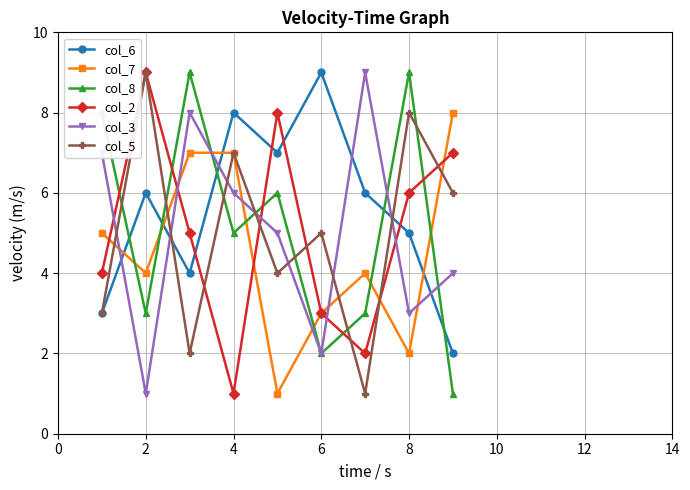

Does the chart have visible grid lines?

Yes